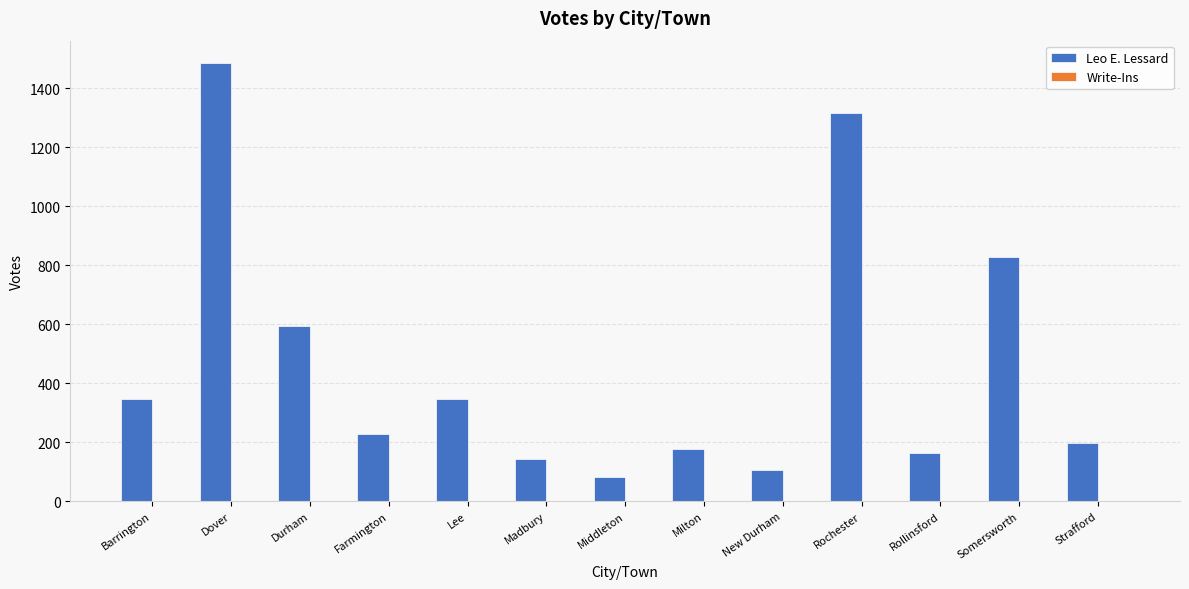

What is the average value of the Leo E. Lessard series?

462